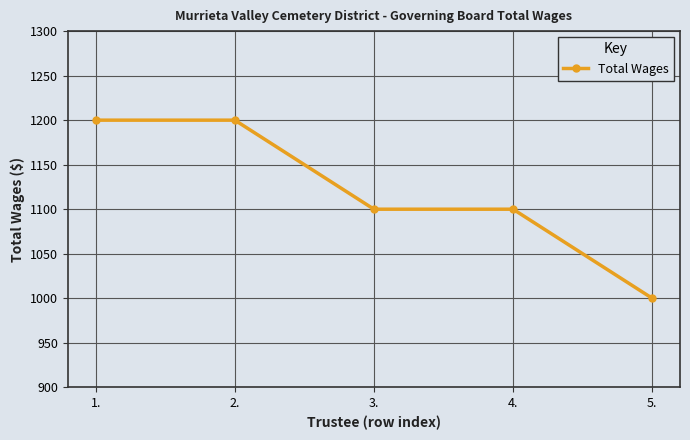

How many data points does each series have?

5